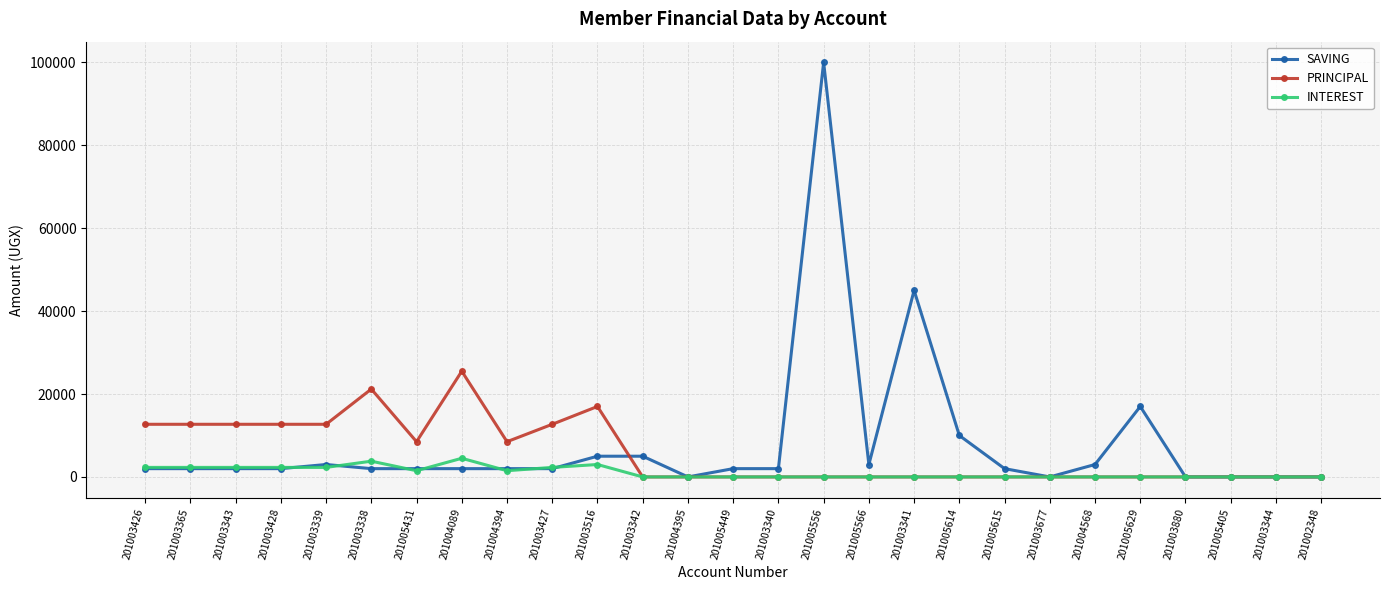

What is the label of the 15th point from the left?

201003340